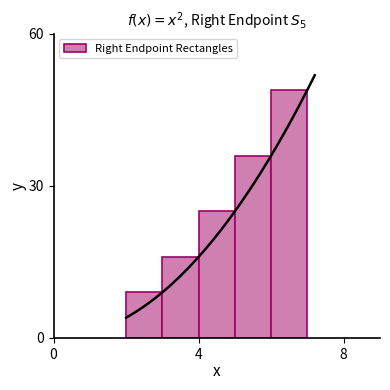

What is the sum of all Right Endpoint Rectangles values?

135